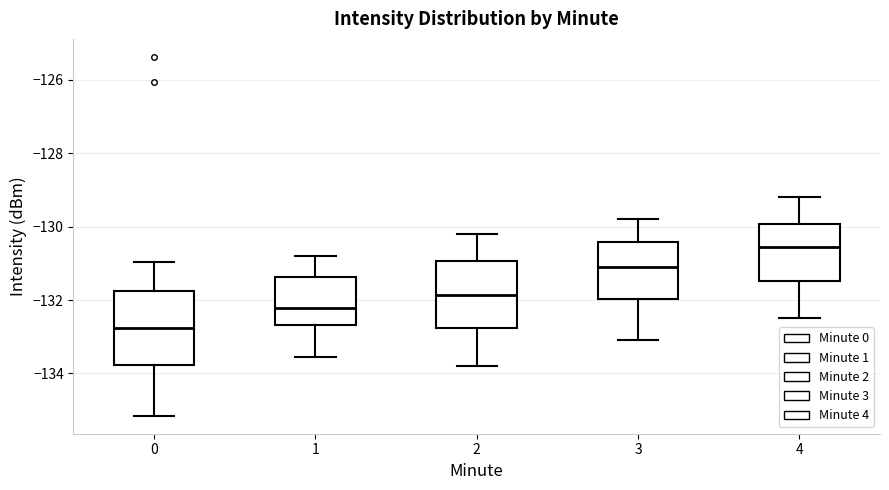

Reading left to right, read every box against the y-axis: the position of its median line, the range the box covers, and the ends of its whiskers. The values are not printed on the chart, so give them approximately, as read against the axis.

0: median -132.8, box -133.8 to -131.8, whiskers -135.2 to -131.0
1: median -132.2, box -132.6 to -131.4, whiskers -133.6 to -130.8
2: median -131.8, box -132.8 to -131.0, whiskers -133.8 to -130.2
3: median -131.0, box -132.0 to -130.4, whiskers -133.0 to -129.8
4: median -130.6, box -131.4 to -130.0, whiskers -132.4 to -129.2